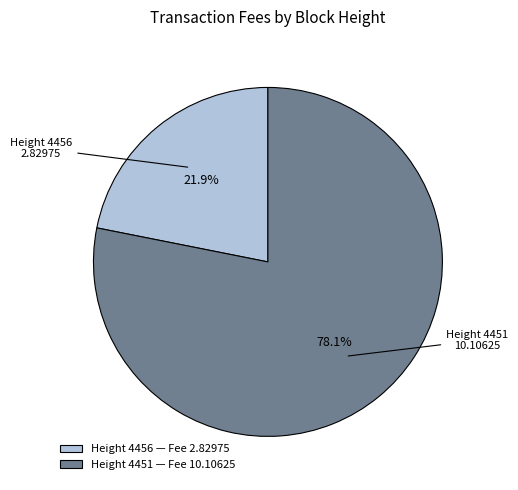

Count the number of slices in the pie.

2